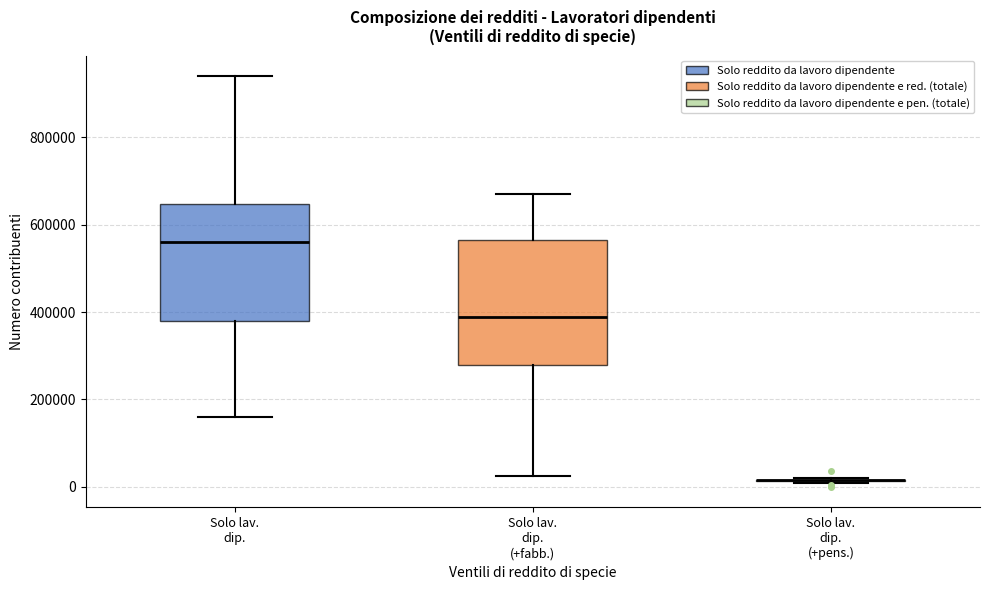

Reading left to right, transcribe this box plot: for each box, give where its median line is, the range the box spans, and where its two whiskers end, as read against the y-axis. The values are not printed on the chart, so give them approximately, as read against the axis.

Solo lav. dip.: median 560000, box 380000 to 640000, whiskers 160000 to 940000
Solo lav. dip. (+fabb.): median 380000, box 280000 to 560000, whiskers 20000 to 680000
Solo lav. dip. (+pens.): box collapsed to a line at 20000, whiskers 0 to 20000